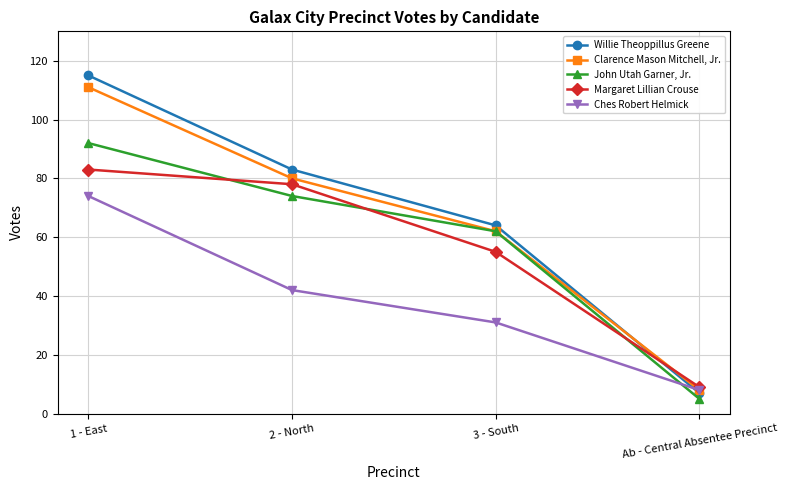

At which category is the sum across all series the highest?

1 - East